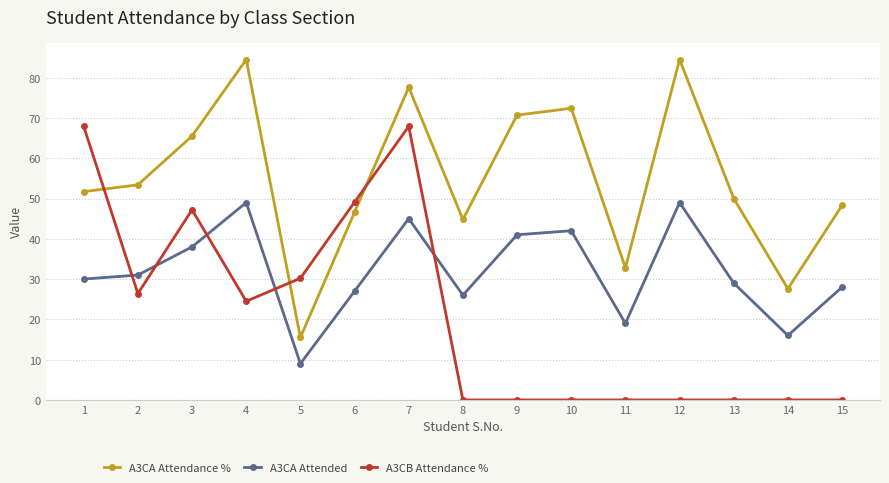

Where is A3CA Attended nearest to the value 29?

13